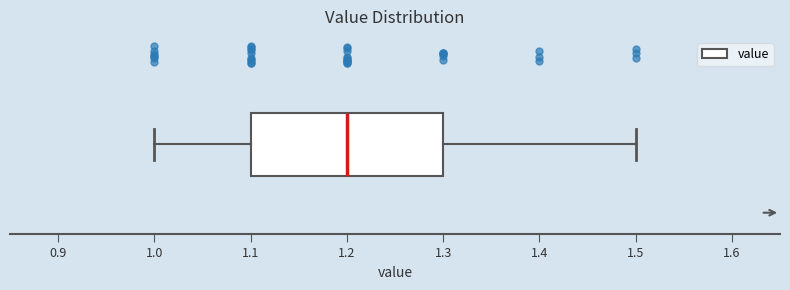

Read this box plot against the x-axis: the position of the median line, the range covered by the box, and the ends of both whiskers. The values are not printed on the chart, so give them approximately, as read against the axis.

median 1.2, box 1.1 to 1.3, whiskers 1.0 to 1.5